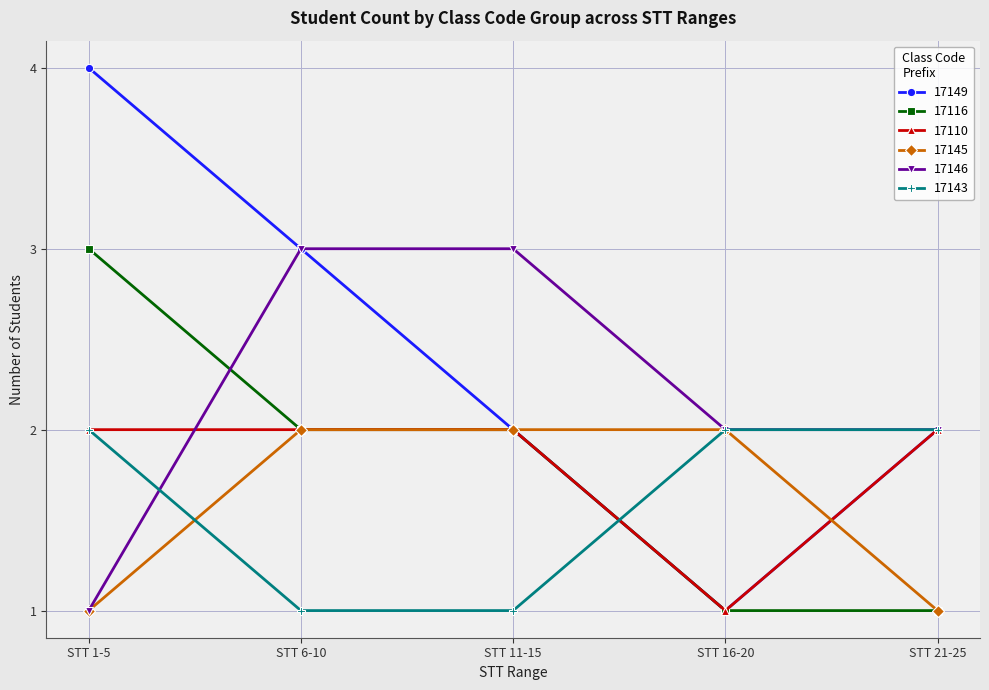

Which series has the largest total across all categories?

17149